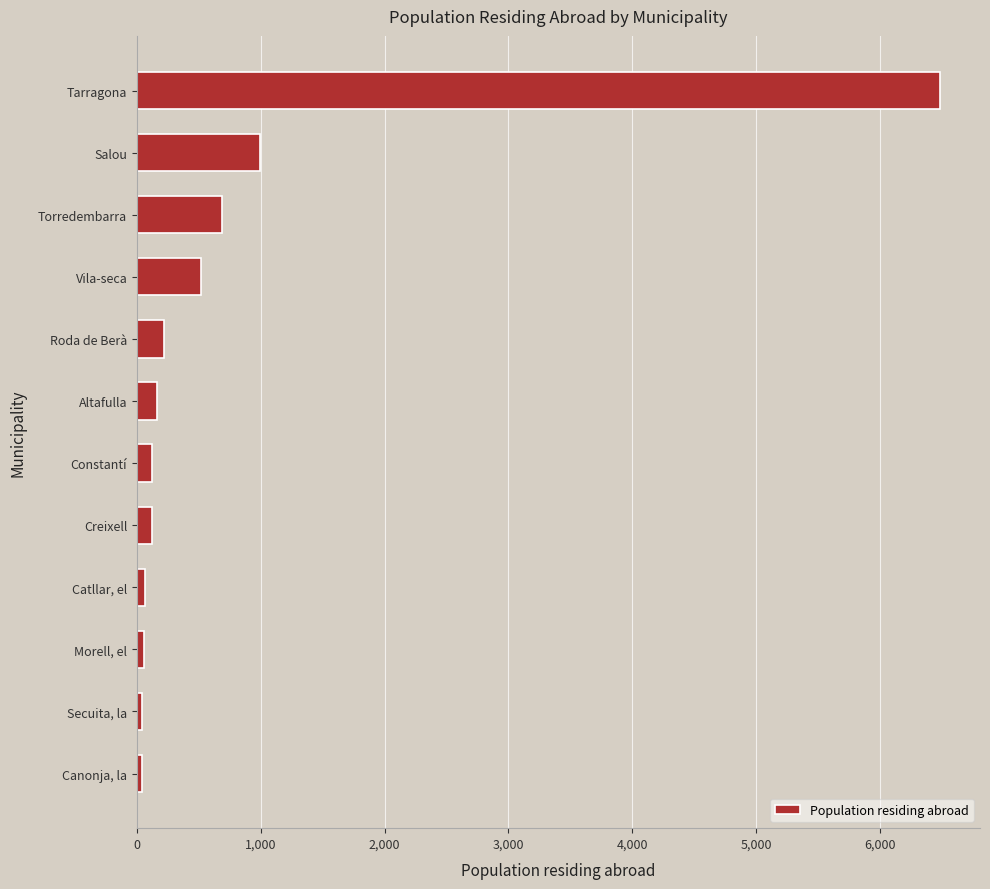

Where is the data nearest to the value 3262?

Salou